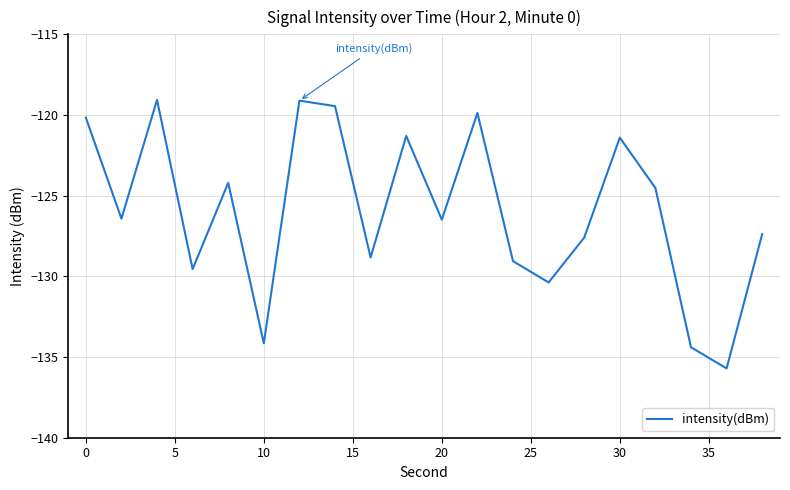

What is the maximum value shown in the chart?

-119.1